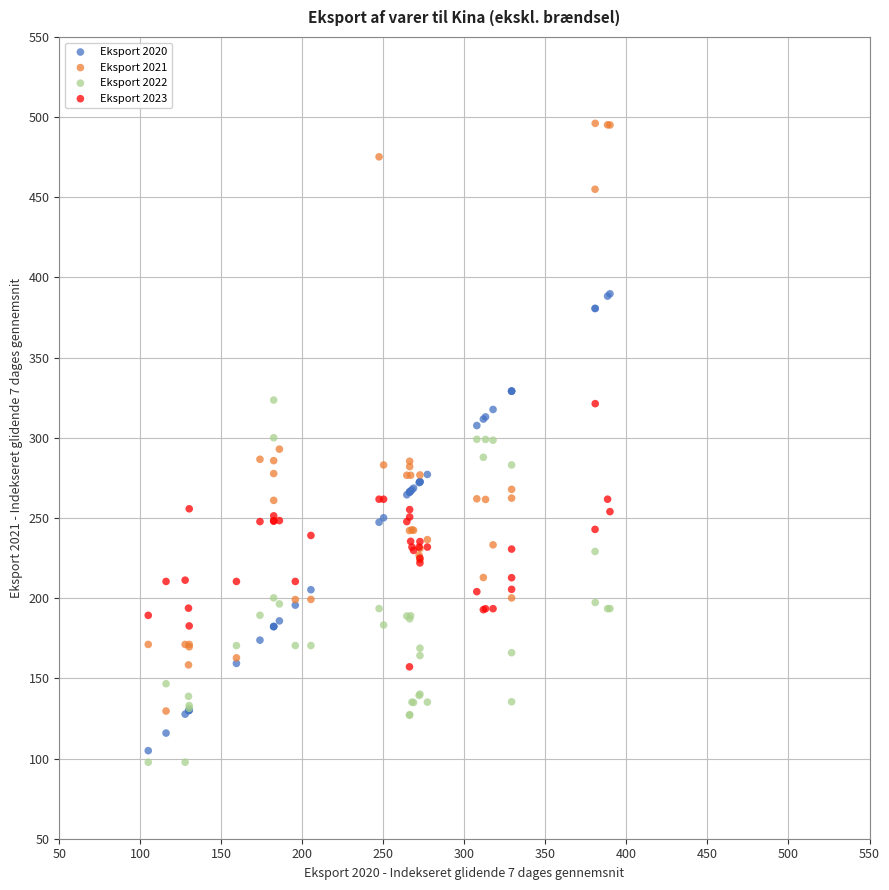

What are all the series names shown in the legend?

Eksport 2020, Eksport 2021, Eksport 2022, Eksport 2023